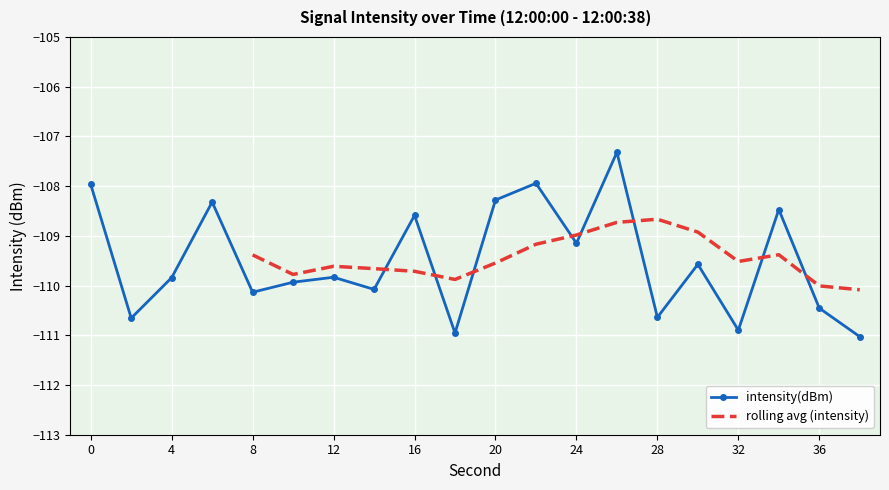

Count the number of values greater than -109.

7